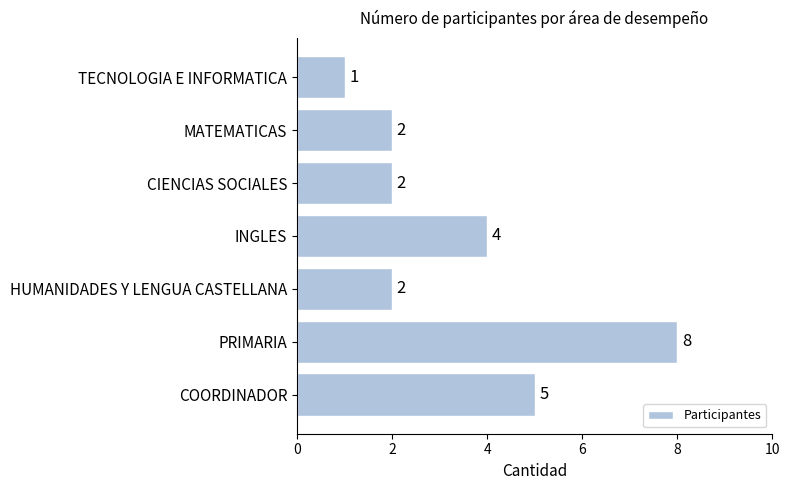

What is the difference between the maximum and minimum values?

7